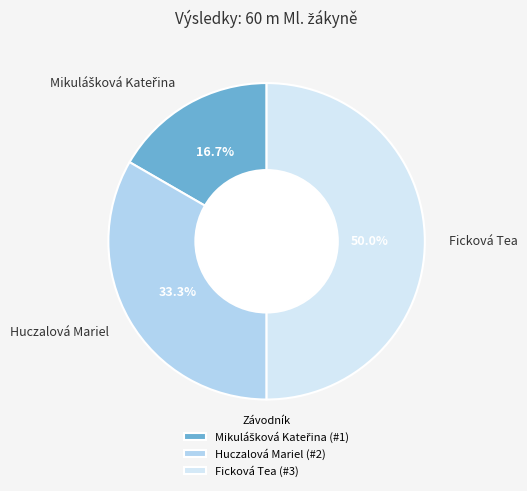

To the nearest percent, what is the combined percentage of Huczalová Mariel and Ficková Tea?

83%